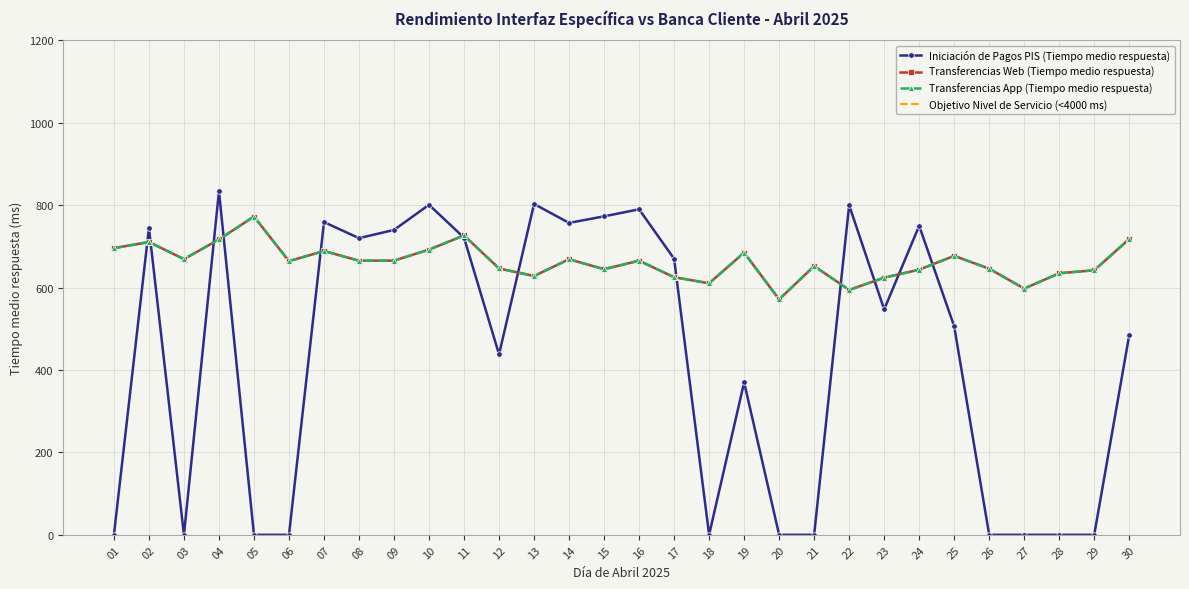

True or false: Iniciación de Pagos PIS (Tiempo medio respuesta) has more than 2 points higher than both neighbors.

True